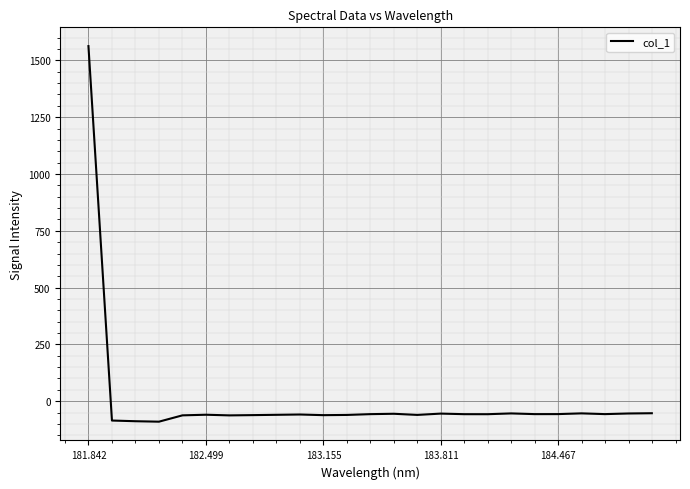

What is the maximum value shown in the chart?

1562.8